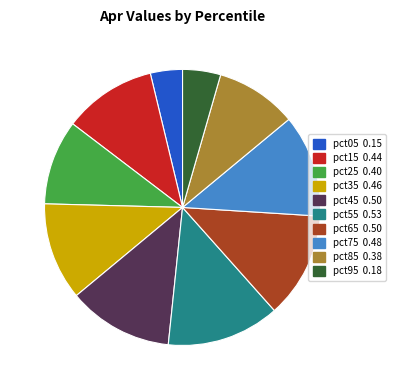

How many segments does this pie chart have?

10